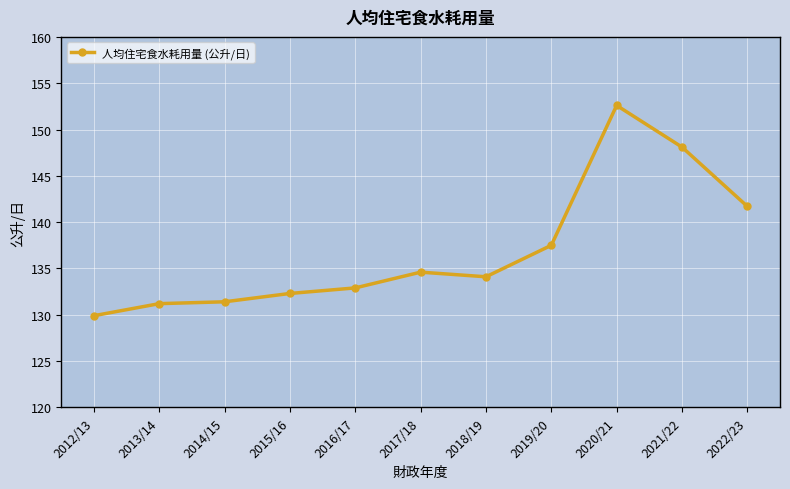

Does the chart display data point markers on the line(s)?

Yes